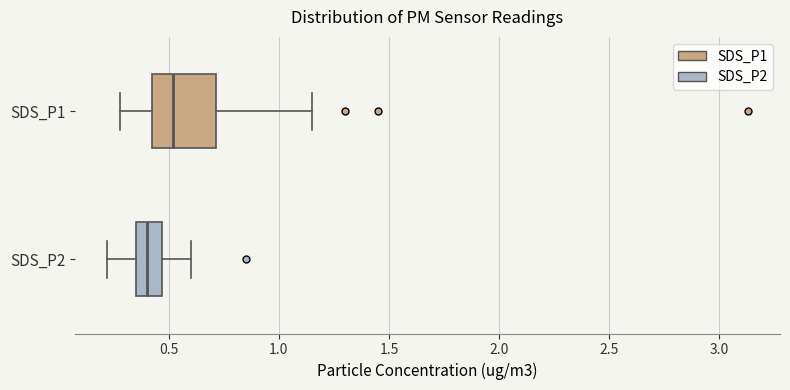

Where does the right whisker of the box for SDS_P1 end on the x-axis? The values are not printed on the chart, so give them approximately, as read against the axis.

1.15